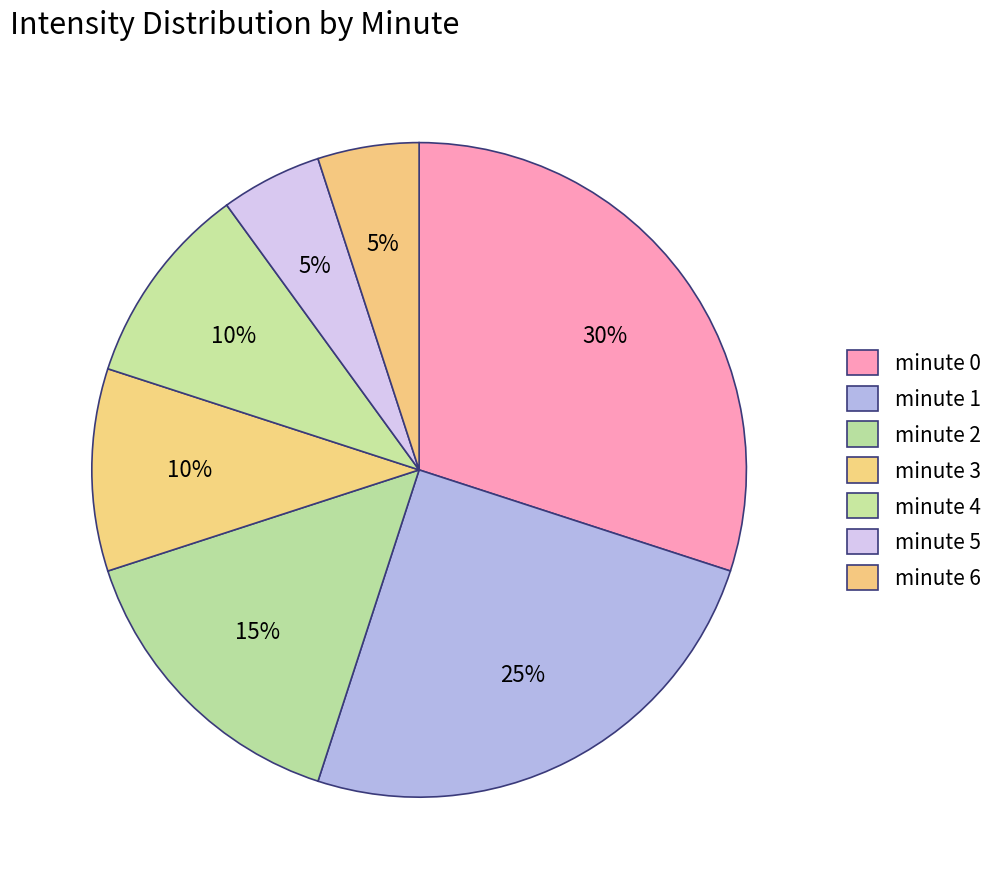

True or false: minute 0 accounts for 30% of the total.

True